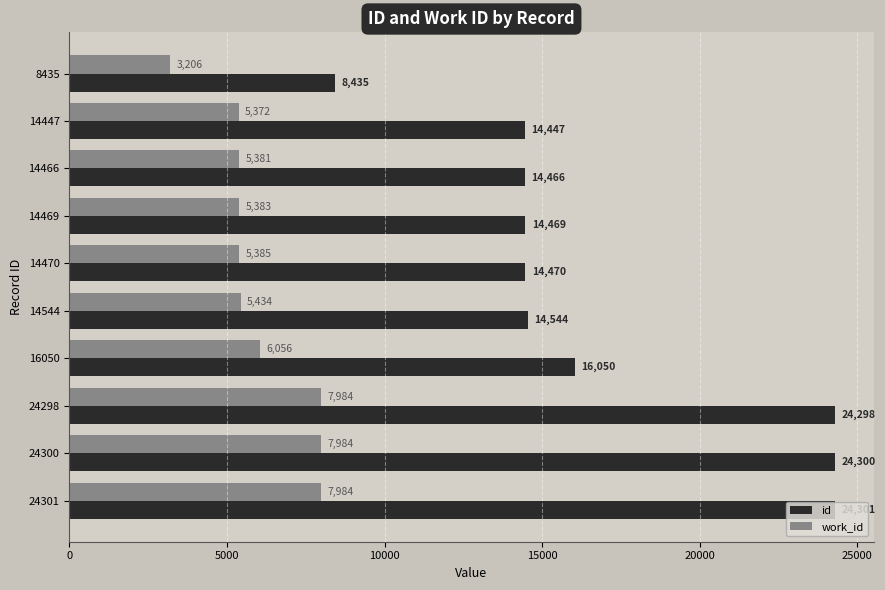

At how many categories does at least one series exceed 23609?

3